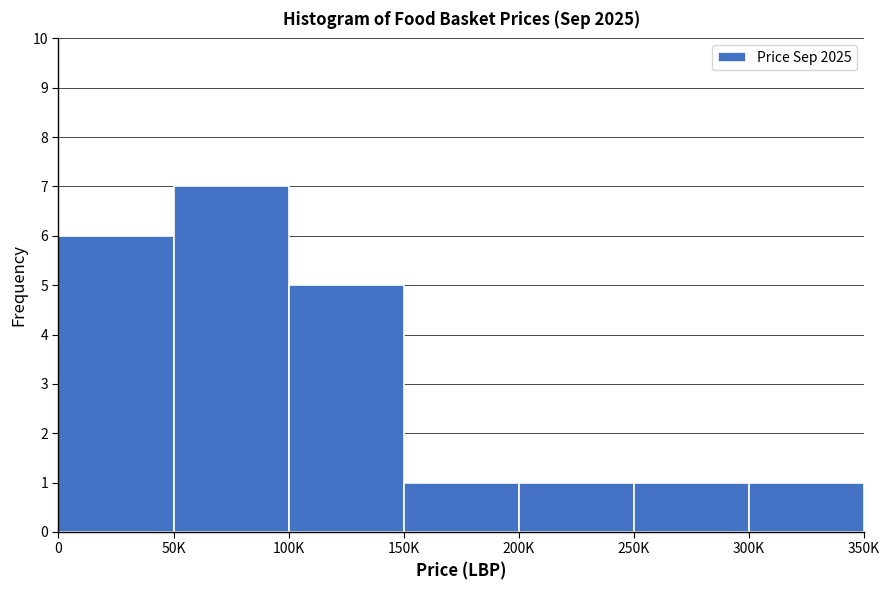

Reading right to left, list all the values displayed in this chart.

1	1	1	1	5	7	6